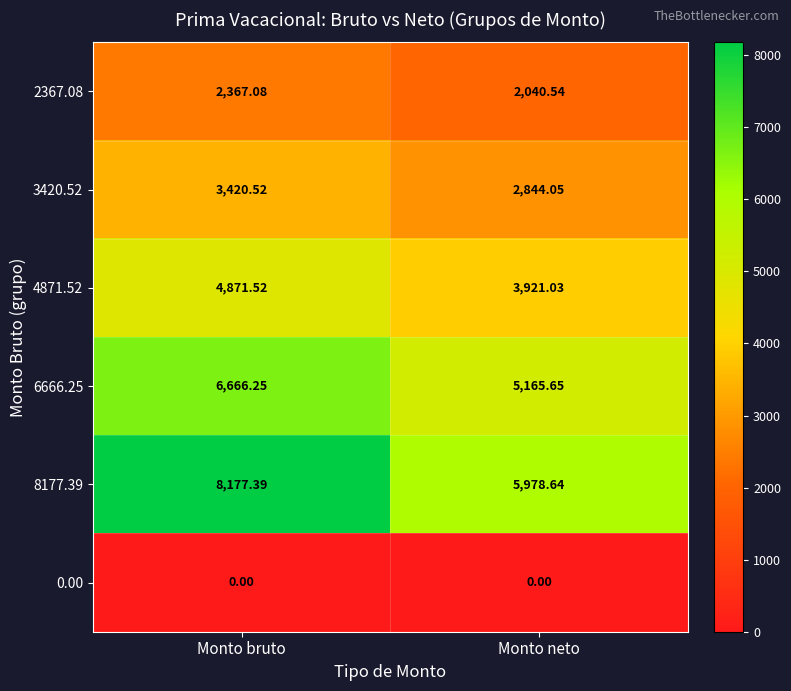

What is the spread (max minus min) of values at Monto neto?

5978.6